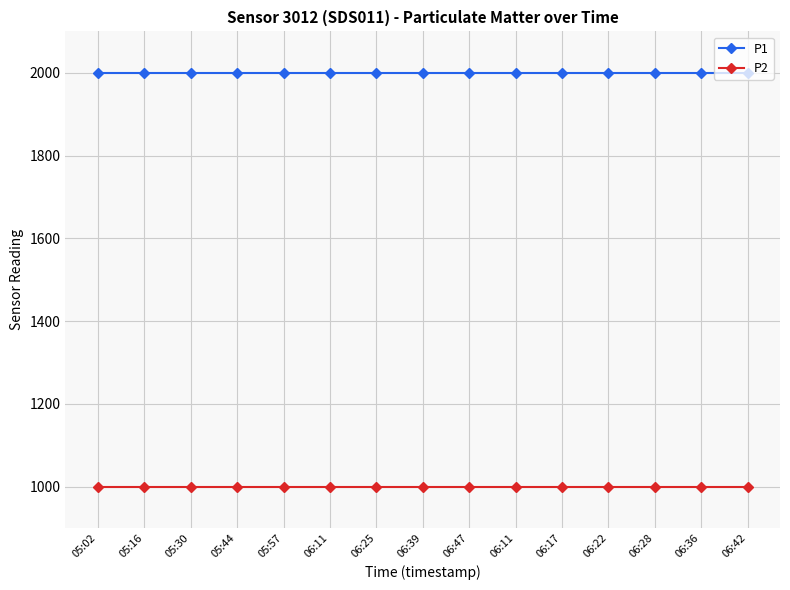

What are all the series names shown in the legend?

P1, P2